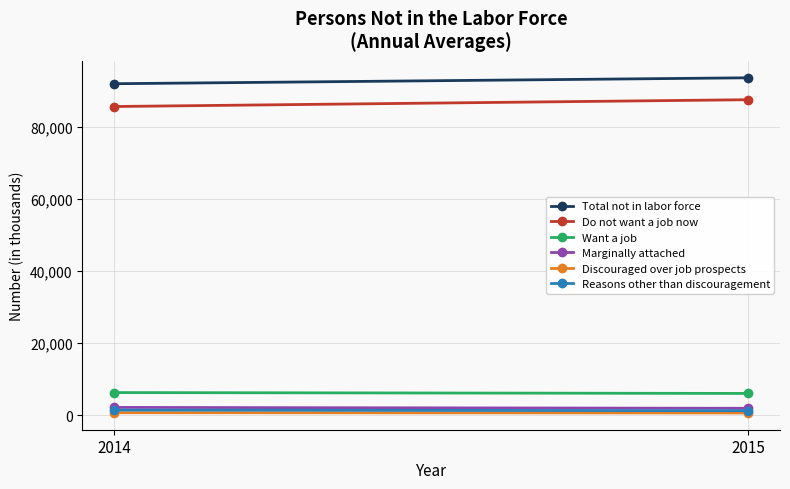

Count the Marginally attached values in the range 1956 to 2207.

2